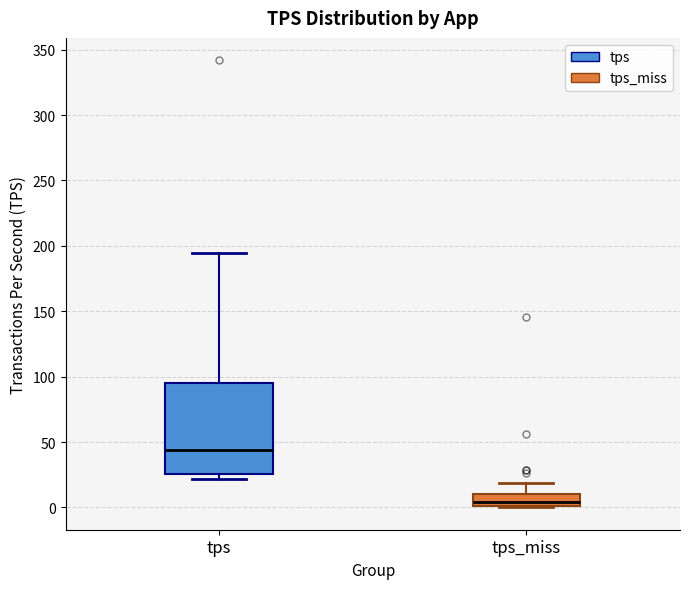

Where is the upper edge of the box for tps on the y-axis? The values are not printed on the chart, so give them approximately, as read against the axis.

95